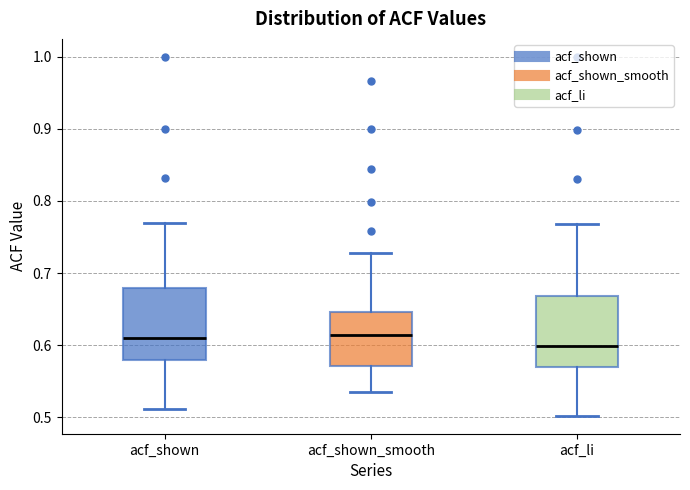

Reading left to right, read every box against the y-axis: the position of its median line, the range the box covers, and the ends of its whiskers. The values are not printed on the chart, so give them approximately, as read against the axis.

acf_shown: median 0.61, box 0.58 to 0.68, whiskers 0.51 to 0.77
acf_shown_smooth: median 0.61, box 0.57 to 0.65, whiskers 0.54 to 0.73
acf_li: median 0.60, box 0.57 to 0.67, whiskers 0.50 to 0.77